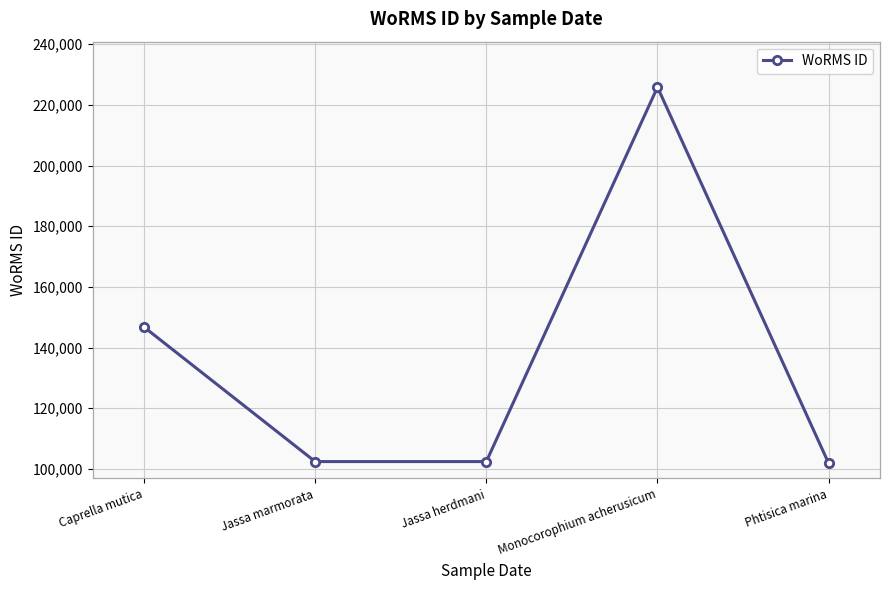

What is the maximum value shown in the chart?

225814